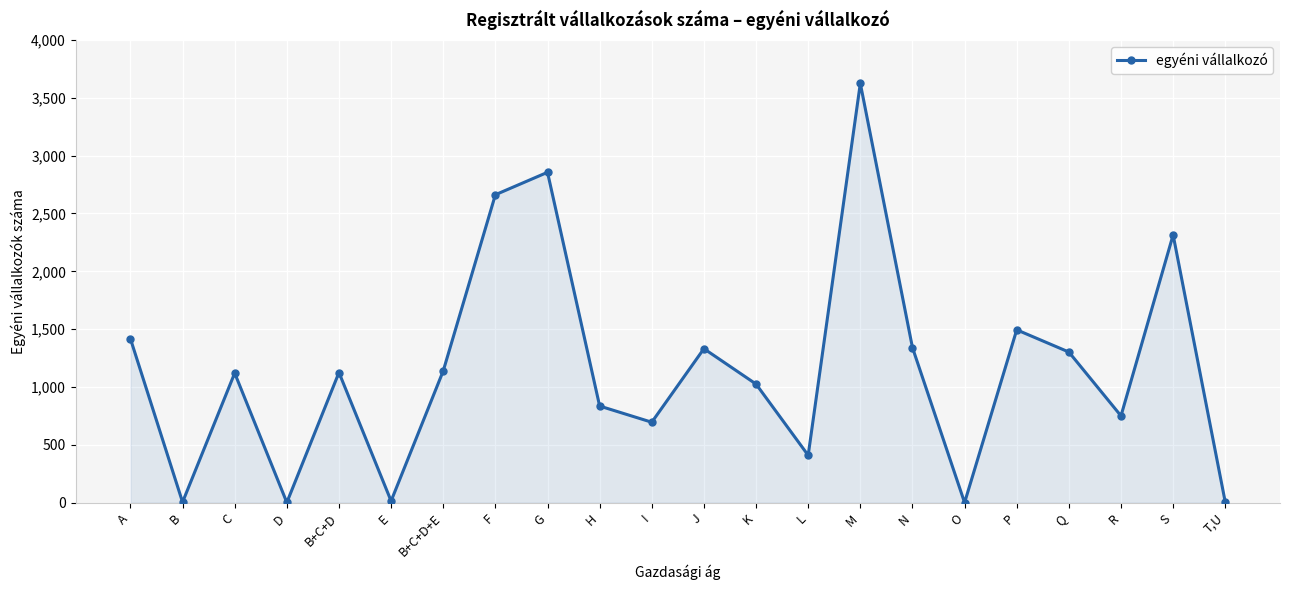

True or false: there are more than 0 points higher than both neighbors.

True